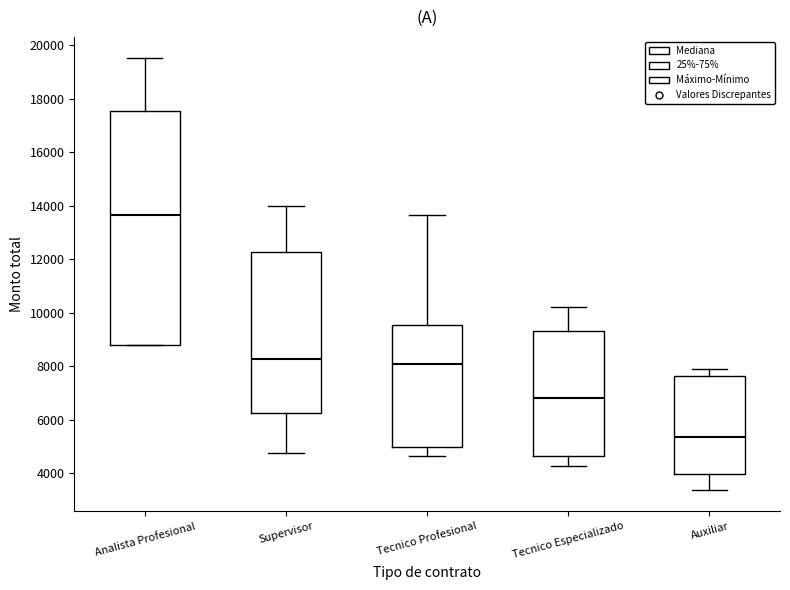

Reading left to right, transcribe this box plot: for each box, give where its median line is, the range the box spans, and where its two whiskers end, as read against the y-axis. The values are not printed on the chart, so give them approximately, as read against the axis.

Analista Profesional: median 13600, box 8800 to 17600, whiskers 8800 to 19600
Supervisor: median 8200, box 6200 to 12200, whiskers 4800 to 14000
Tecnico Profesional: median 8000, box 5000 to 9600, whiskers 4600 to 13600
Tecnico Especializado: median 6800, box 4600 to 9400, whiskers 4200 to 10200
Auxiliar: median 5400, box 4000 to 7600, whiskers 3400 to 8000